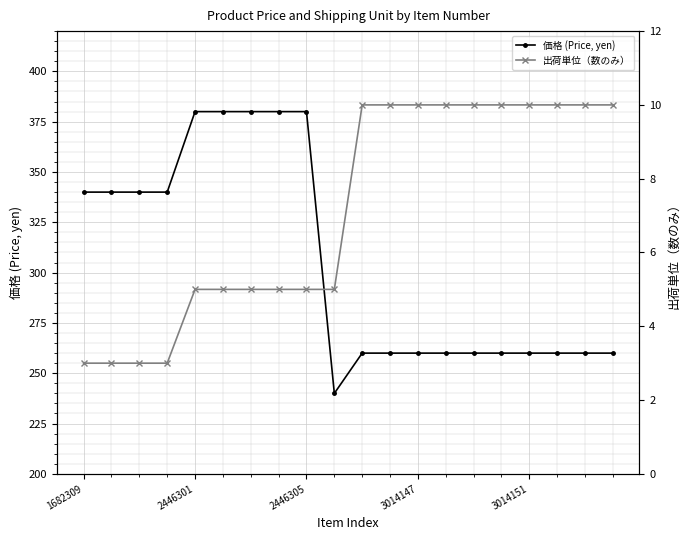

Is it true that 価格 (Price, yen) equals 533 at 1682309?

False